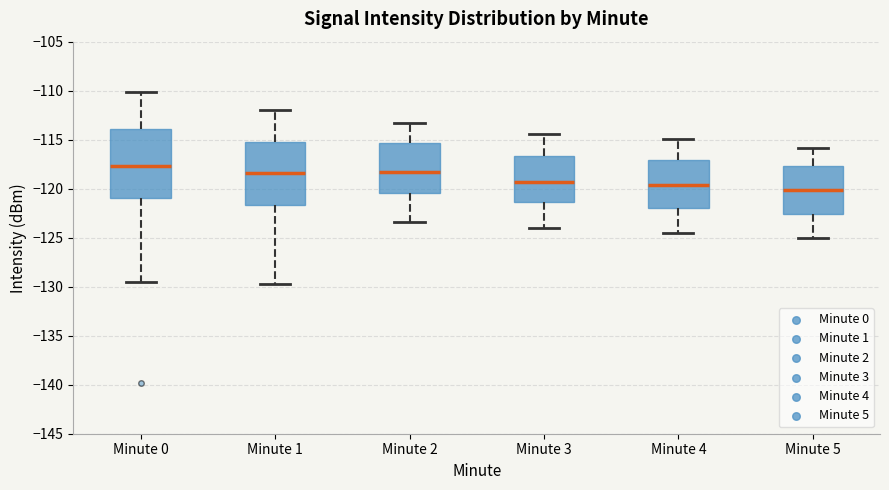

Comparing the boxes themselves (not the whiskers), which one is the tallest?

Minute 0